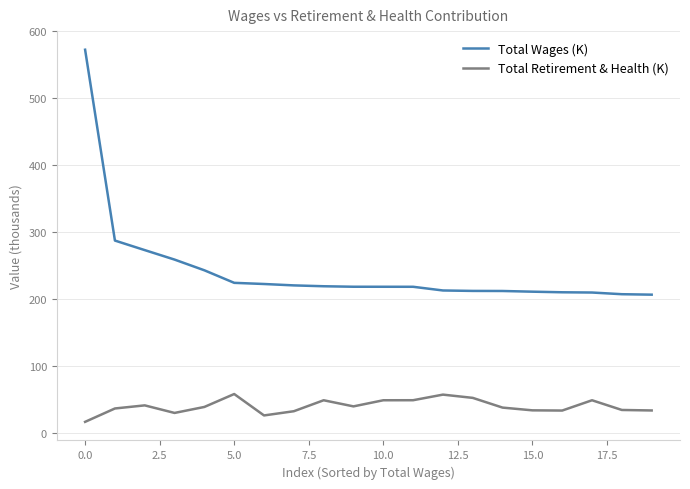

True or false: Total Retirement & Health (K) and Total Wages (K) intersect in this chart.

False